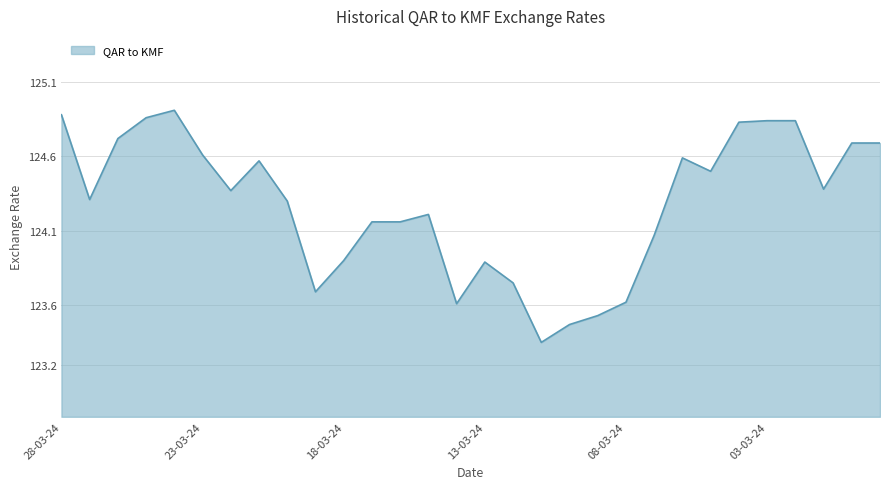

What is the difference between the maximum and minimum values?

1.6